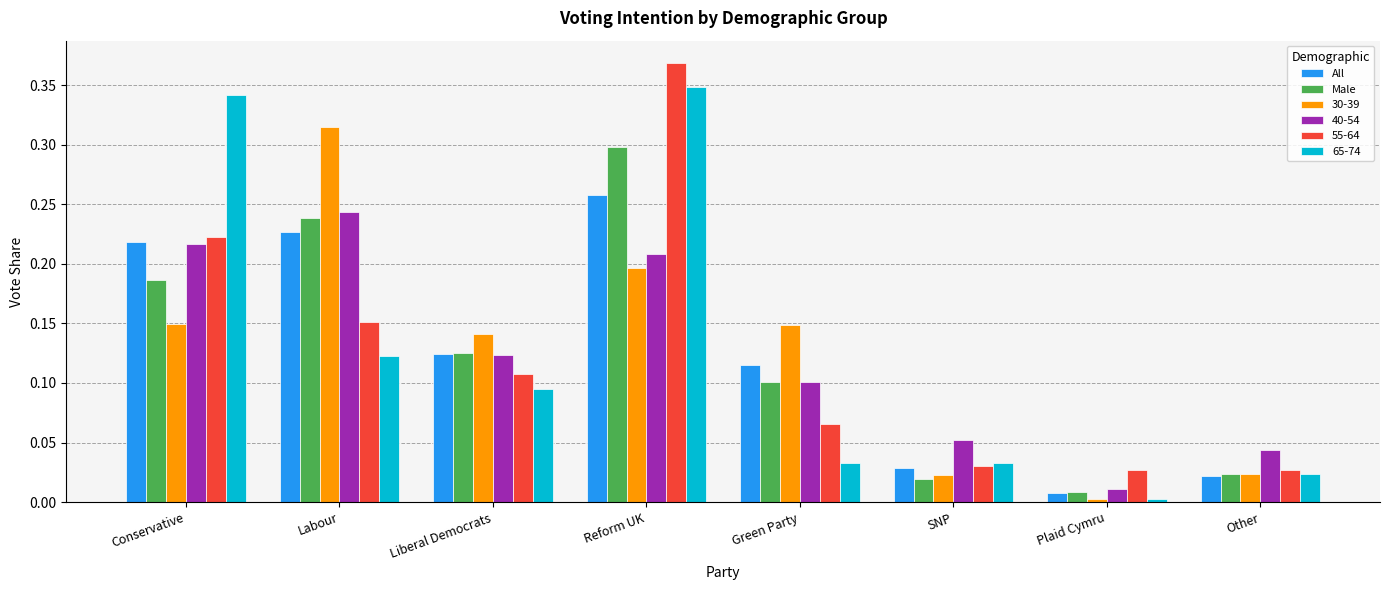

At which category is the sum across all series the highest?

Reform UK